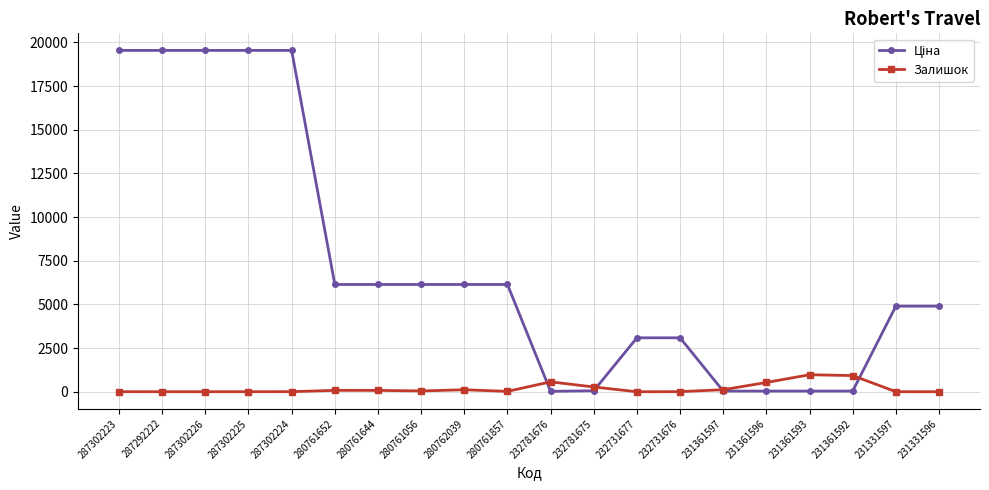

What is the greatest value displayed?

19542.7